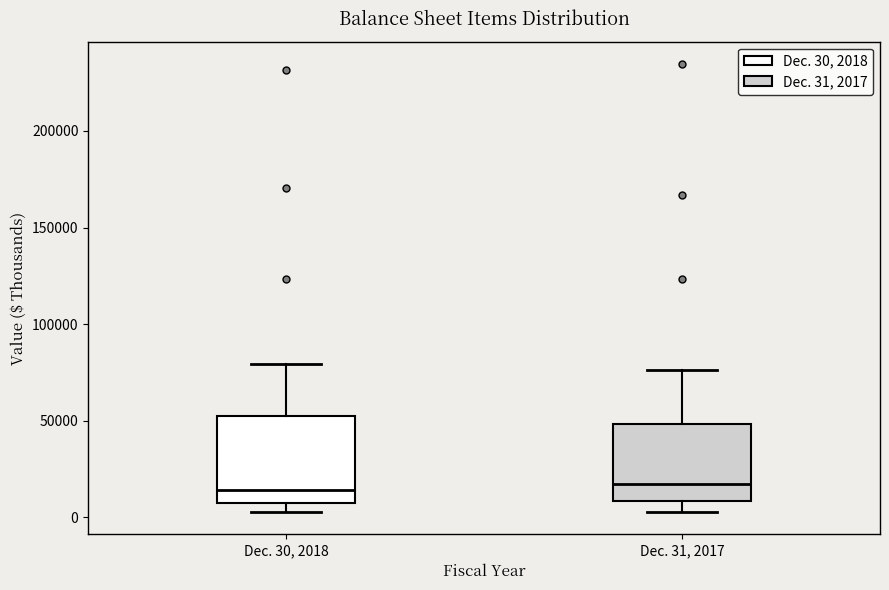

Where is the lower edge of the box for Dec. 30, 2018 on the y-axis? The values are not printed on the chart, so give them approximately, as read against the axis.

10000